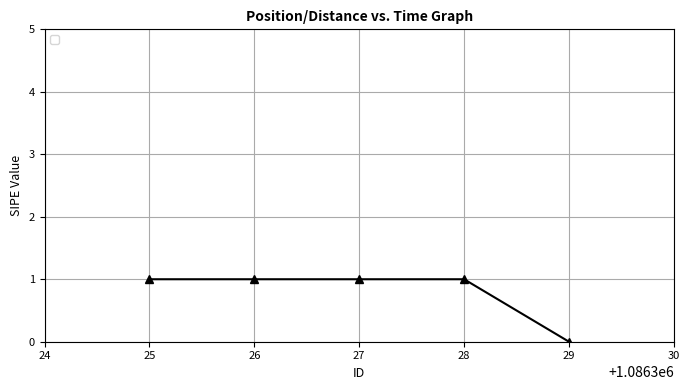

How many values are between 1 and 2?

4